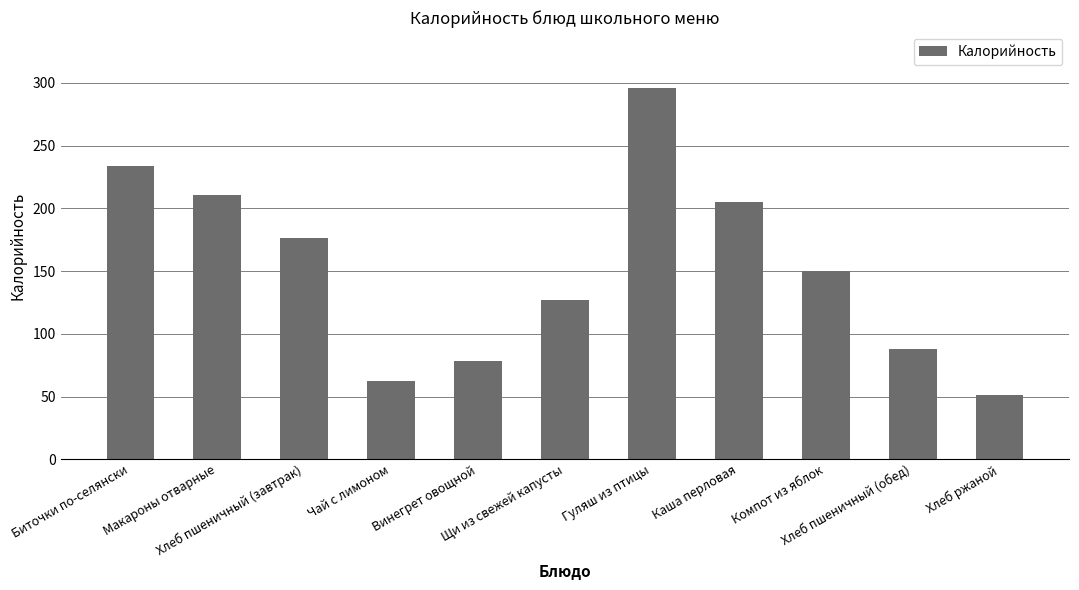

What position from the left is Хлеб ржаной?

11